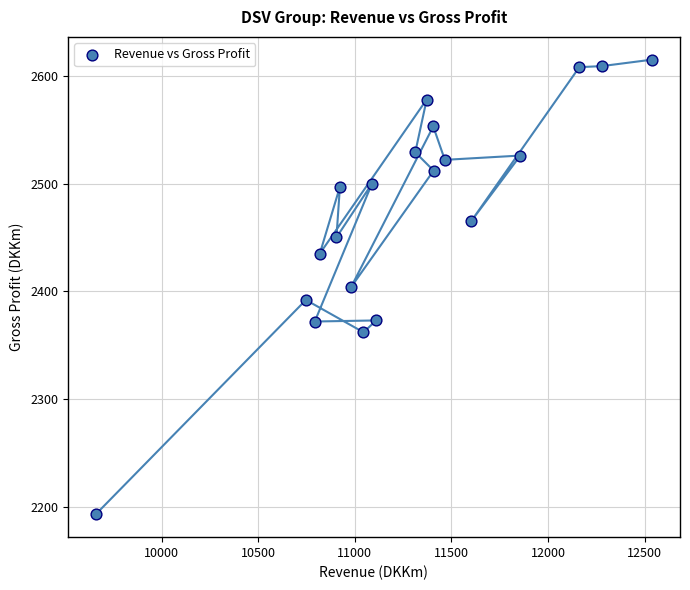

What is the range of Y values (max minus min)?

422